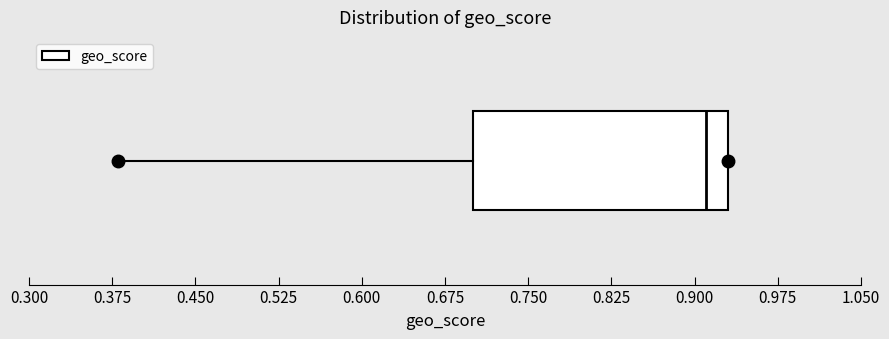

Where is the left edge of the box on the x-axis? The values are not printed on the chart, so give them approximately, as read against the axis.

0.70